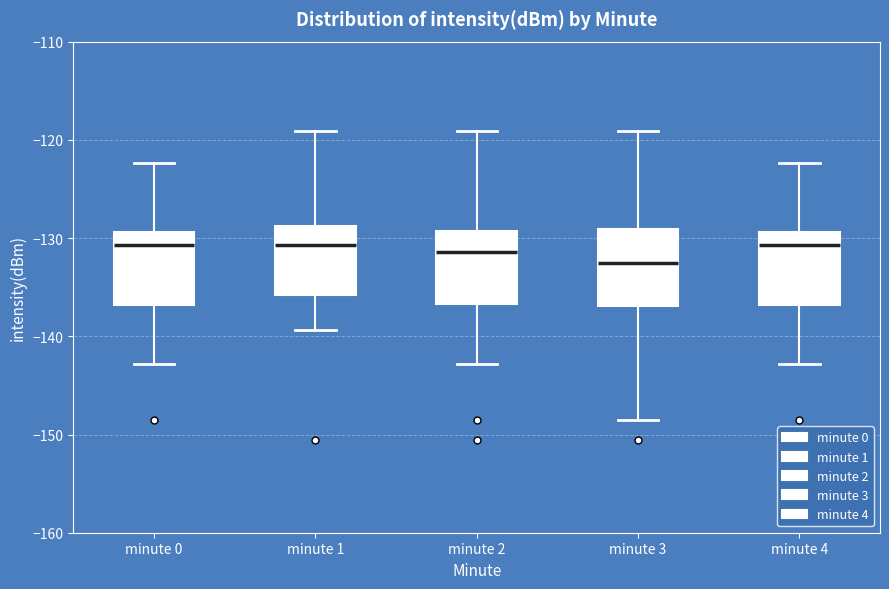

Where is the upper edge of the box for minute 4 on the y-axis? The values are not printed on the chart, so give them approximately, as read against the axis.

-129